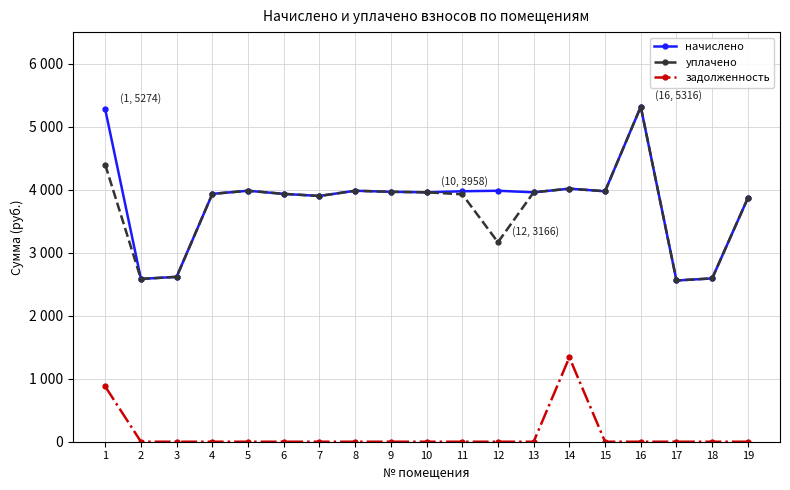

At how many categories does at least one series exceed 4222?

2